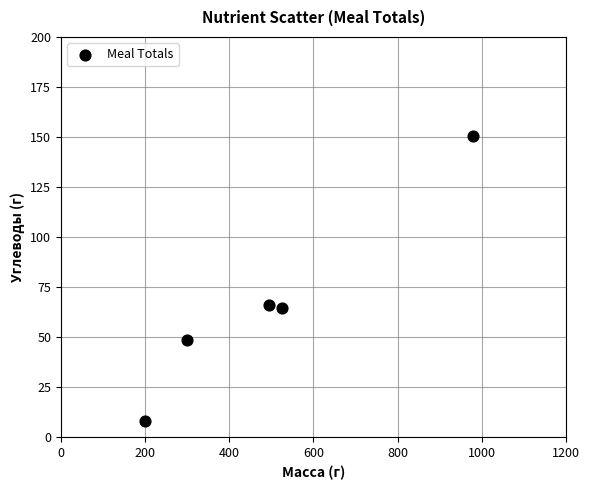

What is the average Y value?

67.6